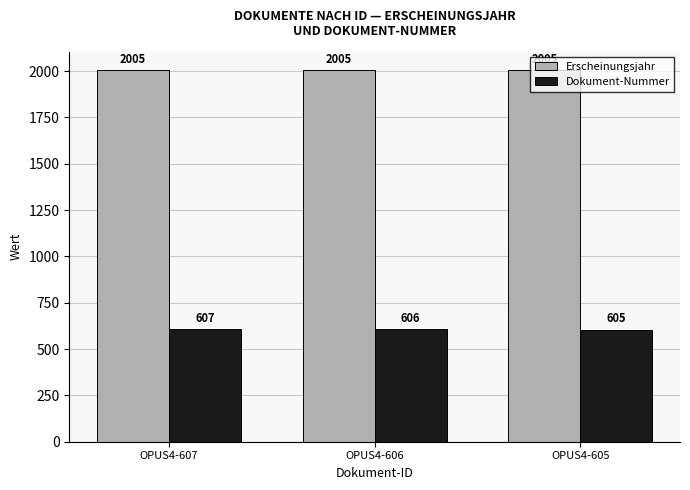

Does the chart contain stacked bars?

No